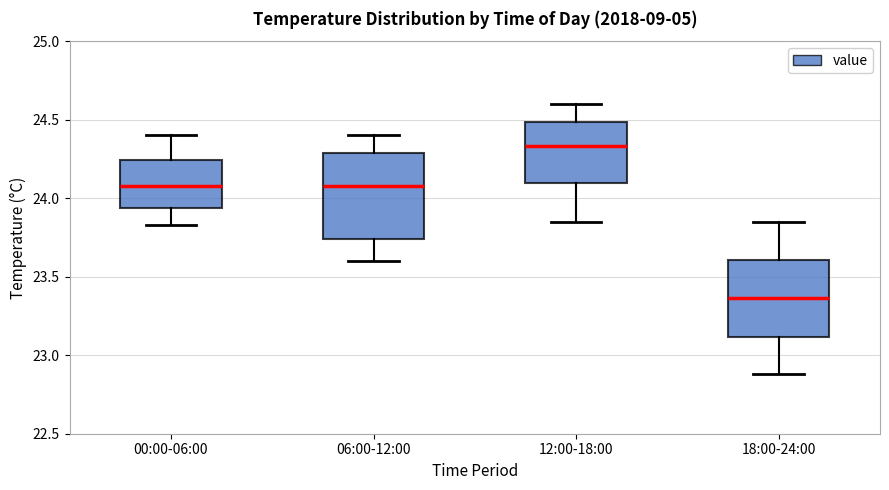

Which box has the highest median line?

12:00-18:00